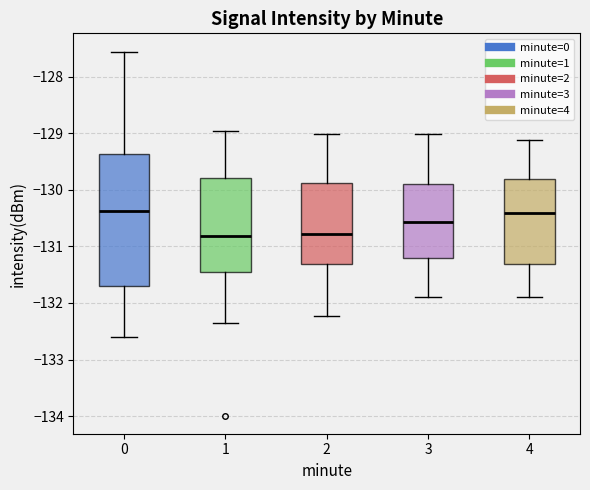

Where does the median line of the box at x = 0 sit on the y-axis? The values are not printed on the chart, so give them approximately, as read against the axis.

-130.4